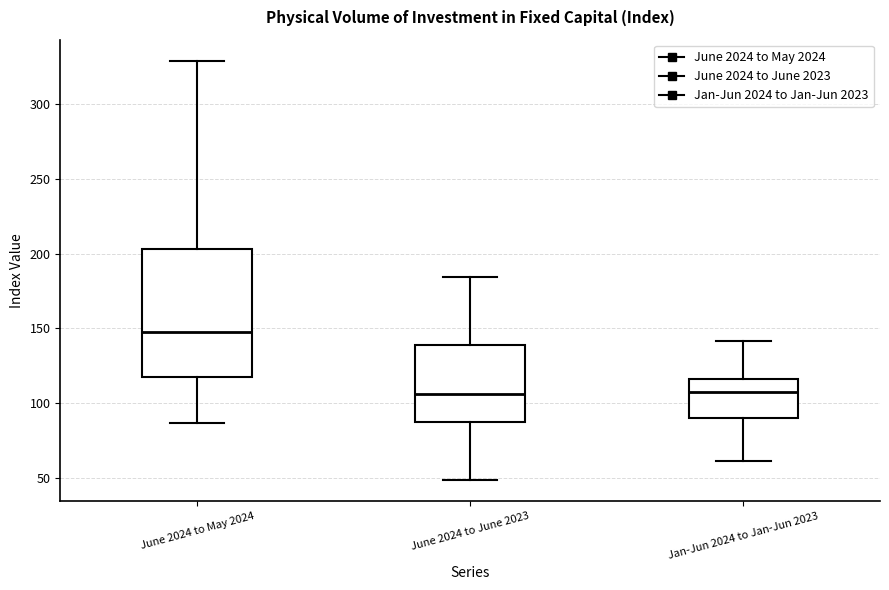

Comparing the boxes themselves (not the whiskers), which one is the tallest?

June 2024 to May 2024